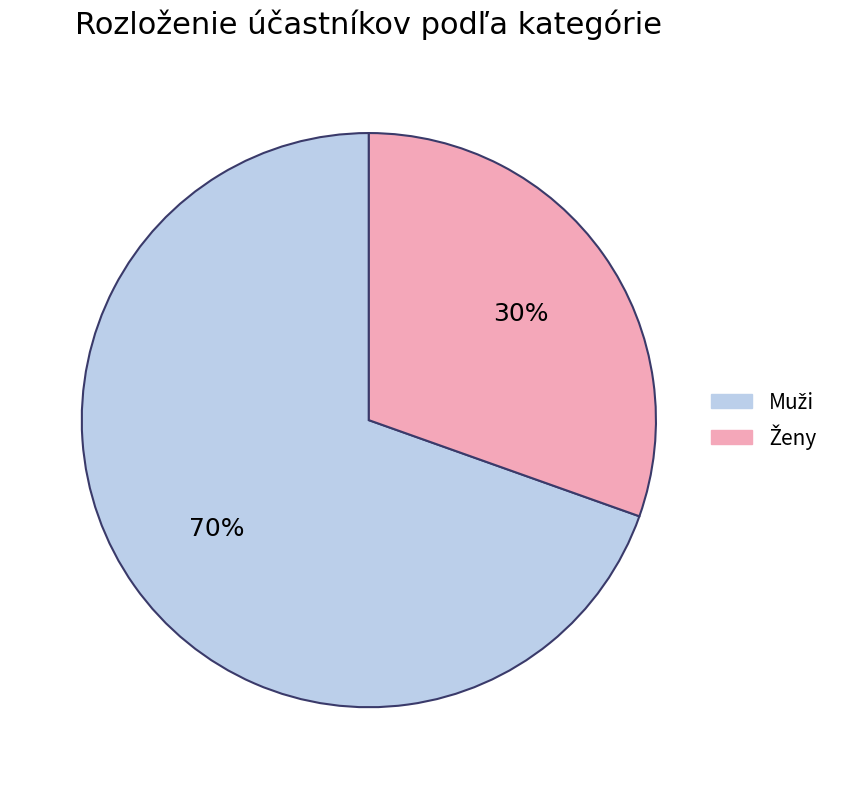

Does any single category account for the majority?

Yes